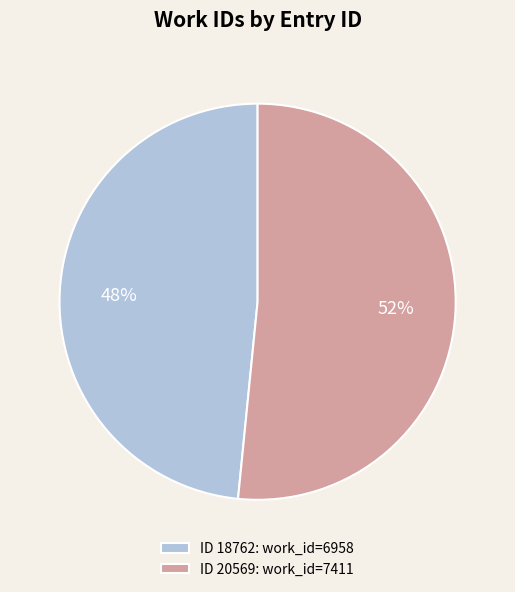

Rank the categories by value from highest to lowest.

ID 20569: work_id=7411, ID 18762: work_id=6958